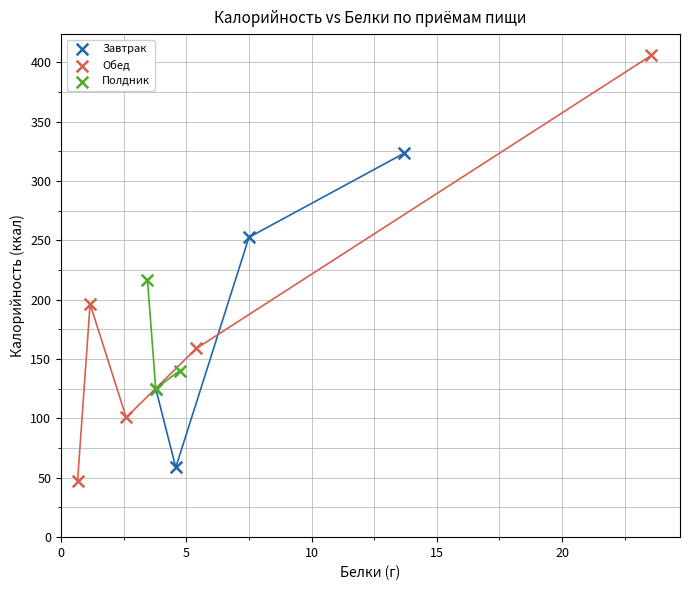

Which series contains the lowest Y value?

Обед